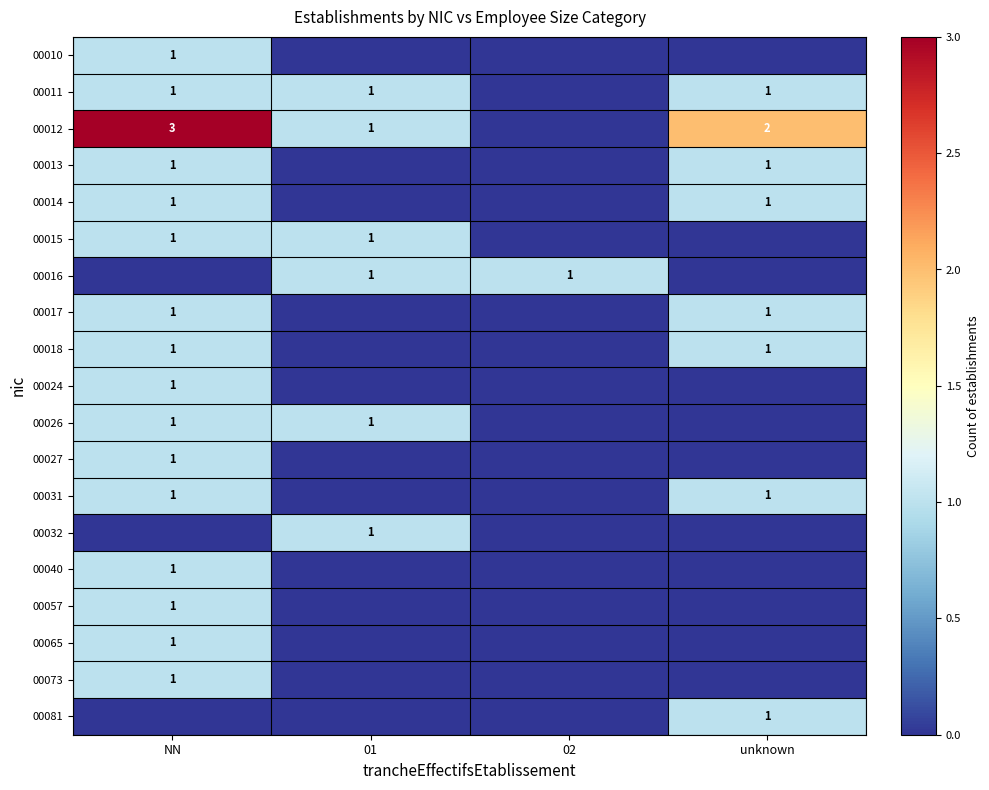

What is the difference between the highest and lowest values at 01?

1